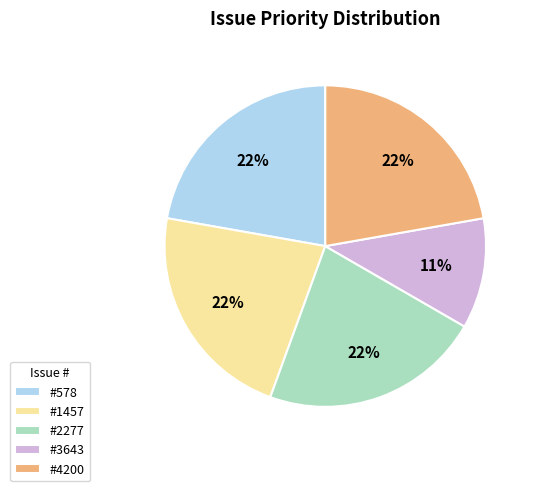

To the nearest percent, what is the difference between the #3643 and #2277 slice percentages?

11%